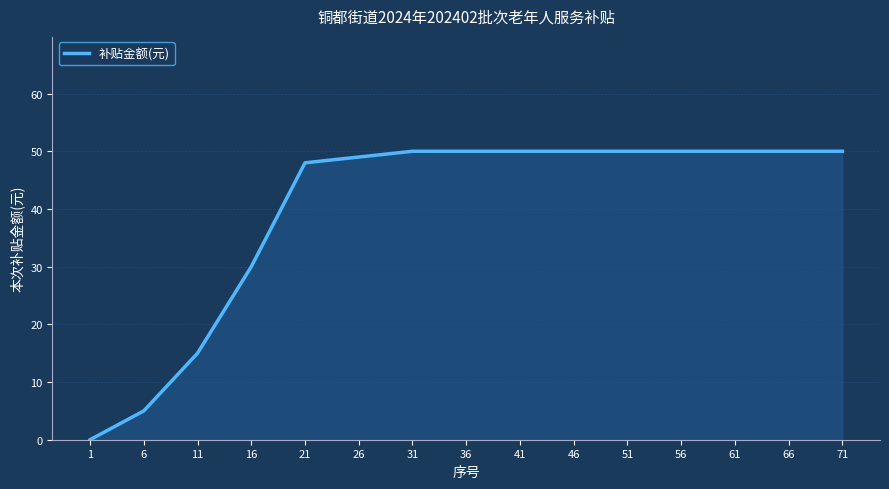

At which label is the value closest to 25?

16